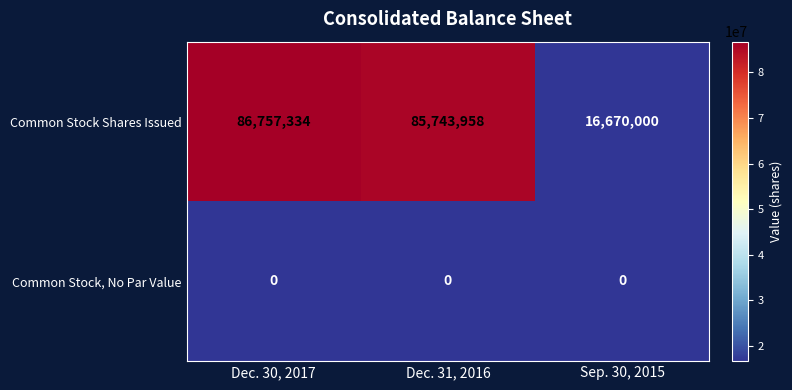

Reading left to right, extract all data points from this chart.

Common Stock Shares Issued: Dec. 30, 2017=86757334	Dec. 31, 2016=85743958	Sep. 30, 2015=16670000
Common Stock, No Par Value: Dec. 30, 2017=0	Dec. 31, 2016=0	Sep. 30, 2015=0